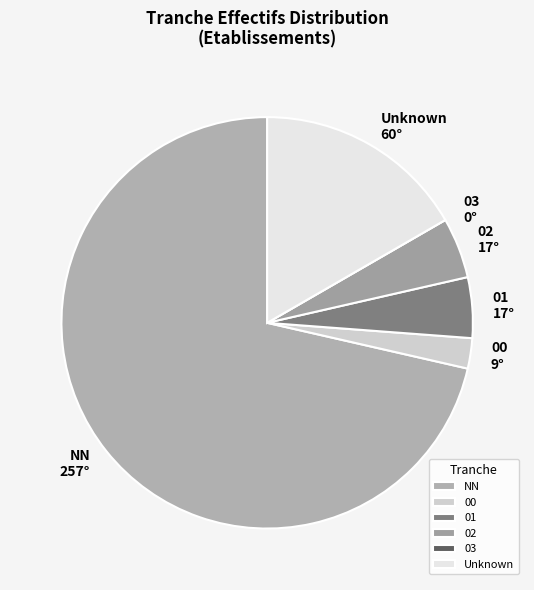

Is it true that 02 is 29% of the pie?

False